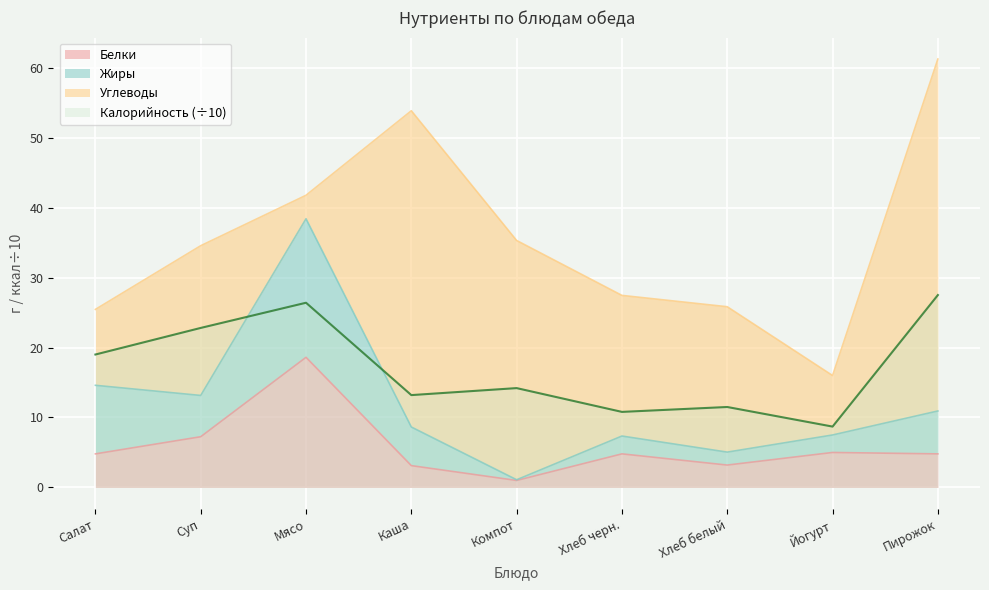

How many lines are shown in the chart?

3